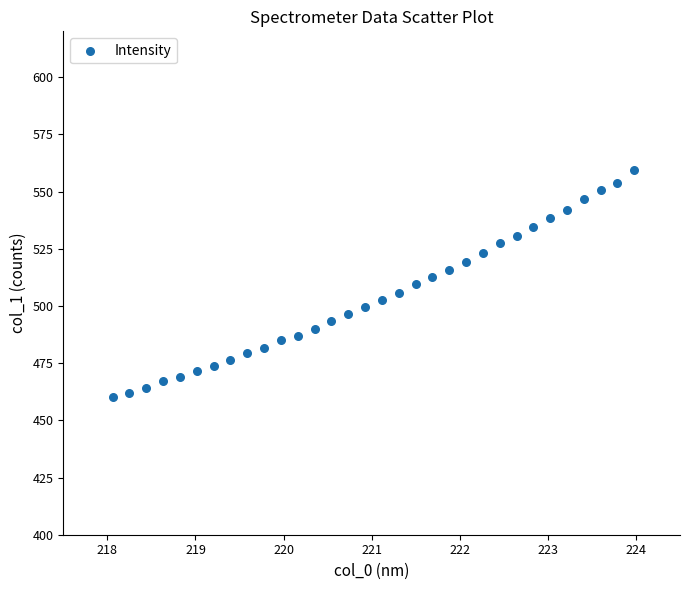

What is the range of Y values (max minus min)?

99.3